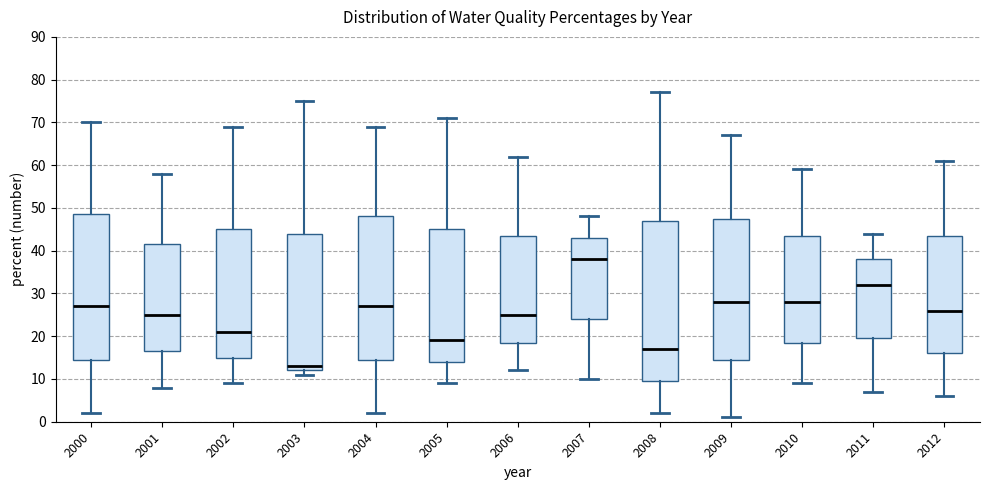

Which box's median line is the highest?

2007